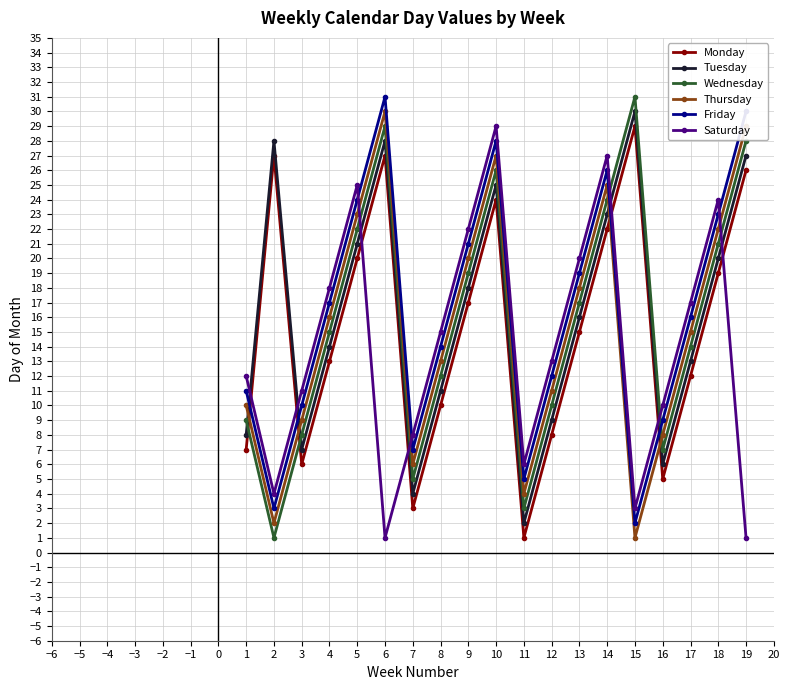

Which category has the lowest value in the Friday series?

15